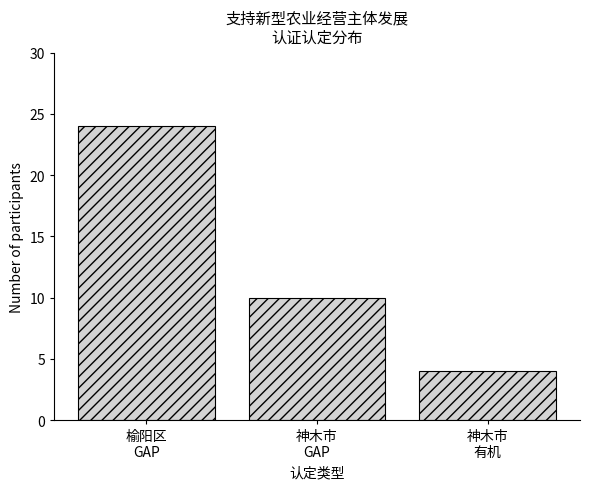

Reading right to left, extract all data points from this chart.

4	10	24